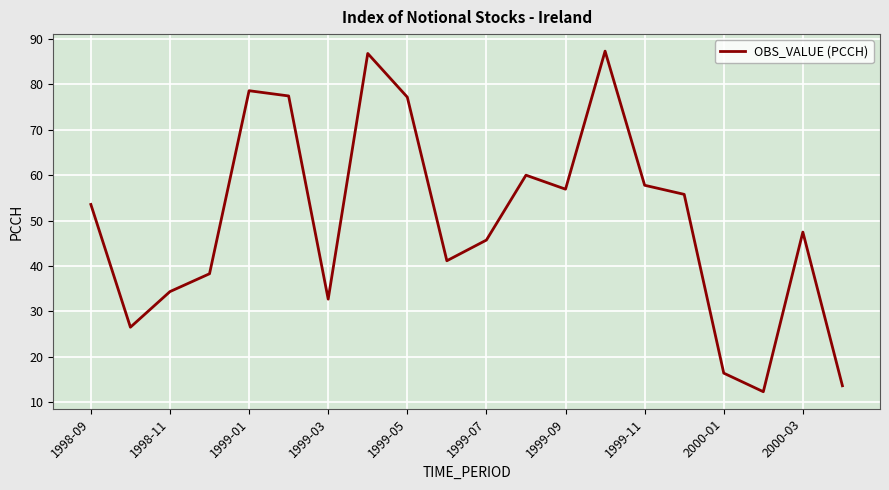

What is the minimum value shown in the chart?

12.3